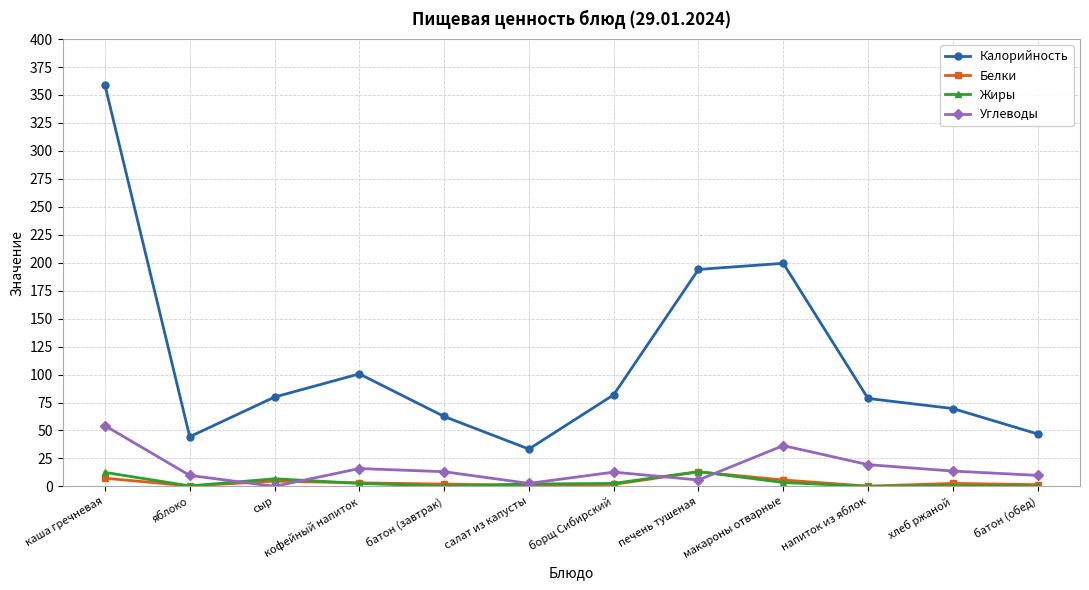

At which category does Калорийность reach its first local peak?

кофейный напиток